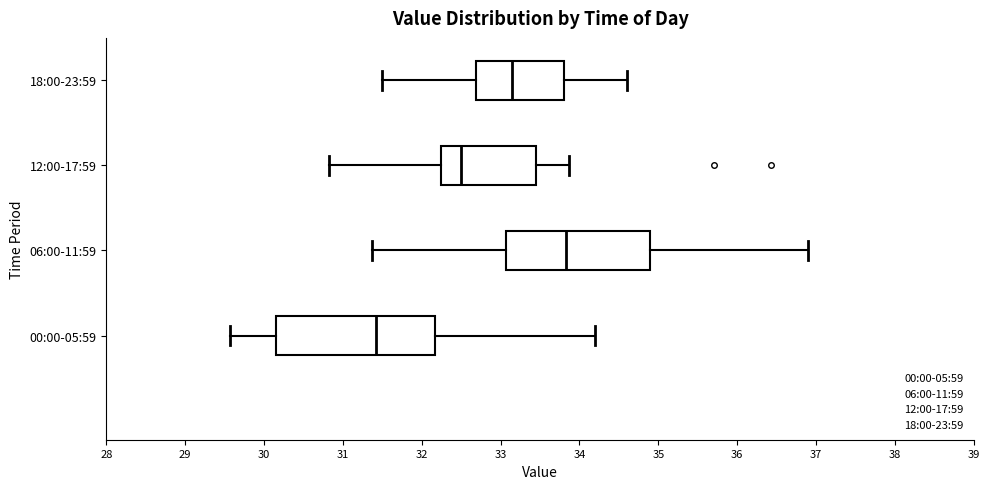

Which box's median line is the furthest to the right?

06:00-11:59